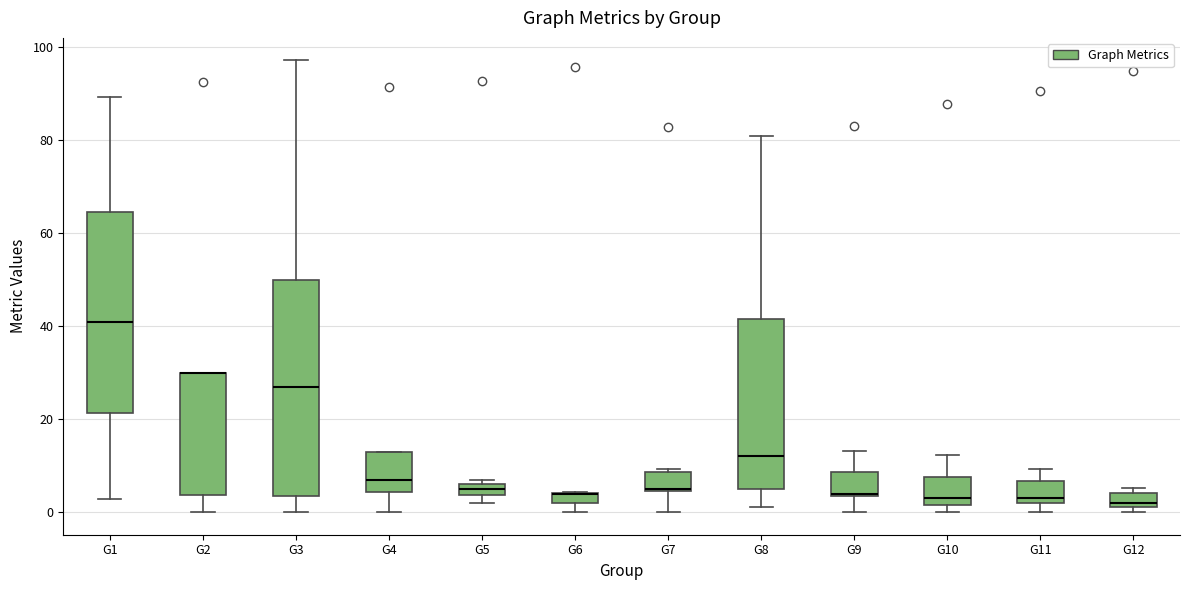

Where is the upper edge of the box for G6 on the y-axis? The values are not printed on the chart, so give them approximately, as read against the axis.

4